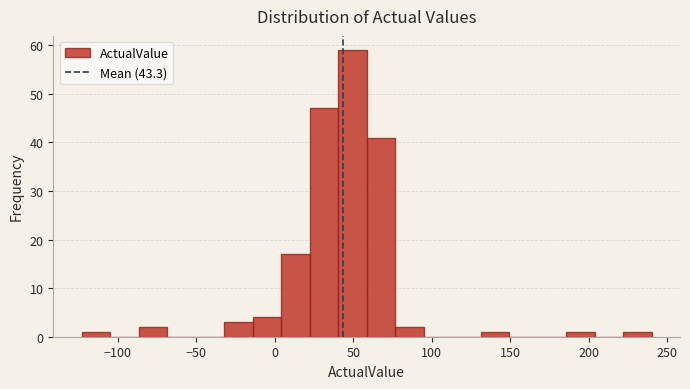

Around what value on the x-axis is the tallest bar? Give the approximate position of its centre, as read against the axis.

50